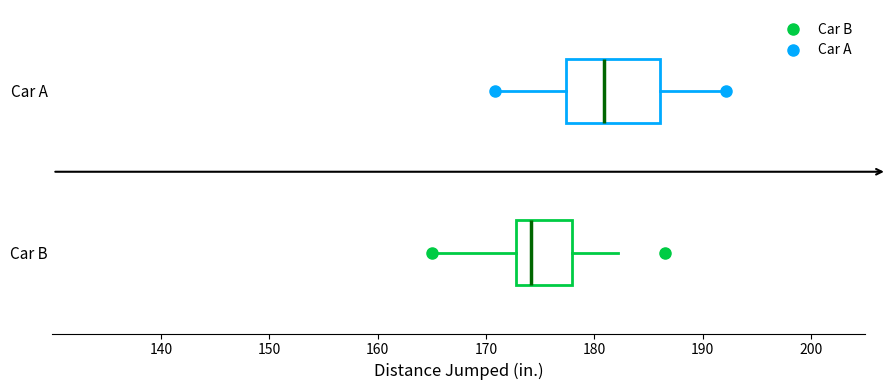

Which box has the furthest to the left median line?

Car B